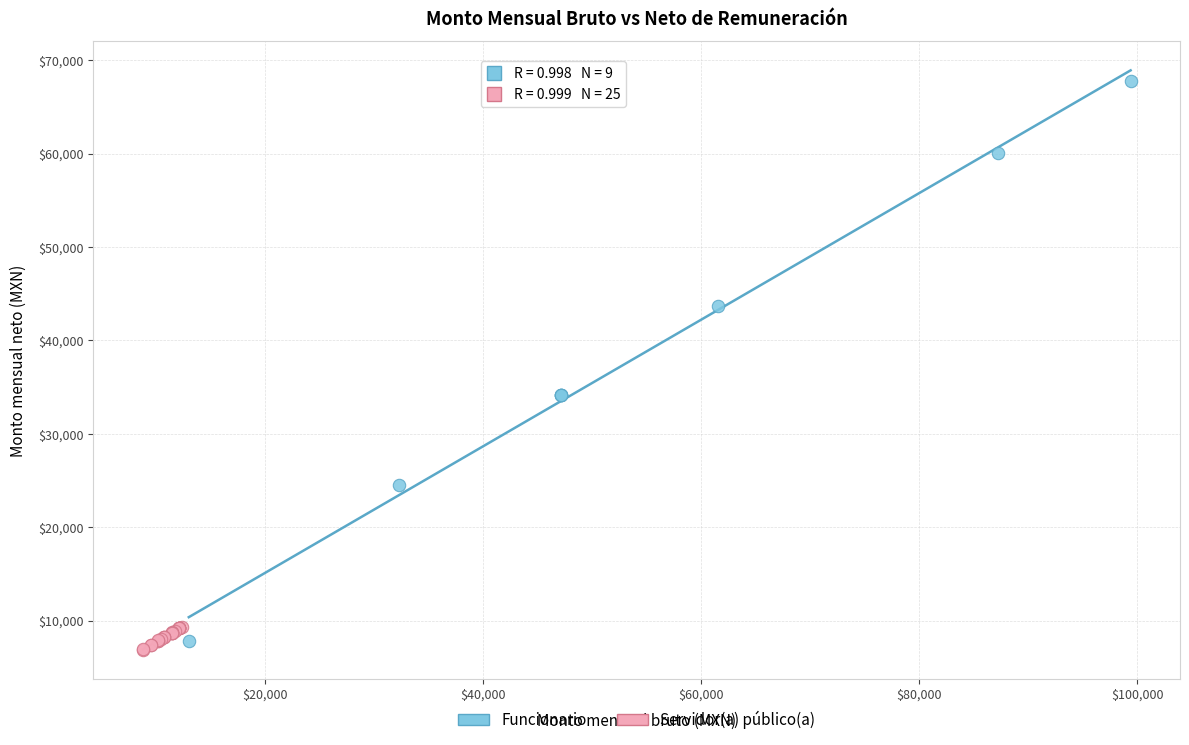

Which series has the widest spread of Y values?

Funcionario